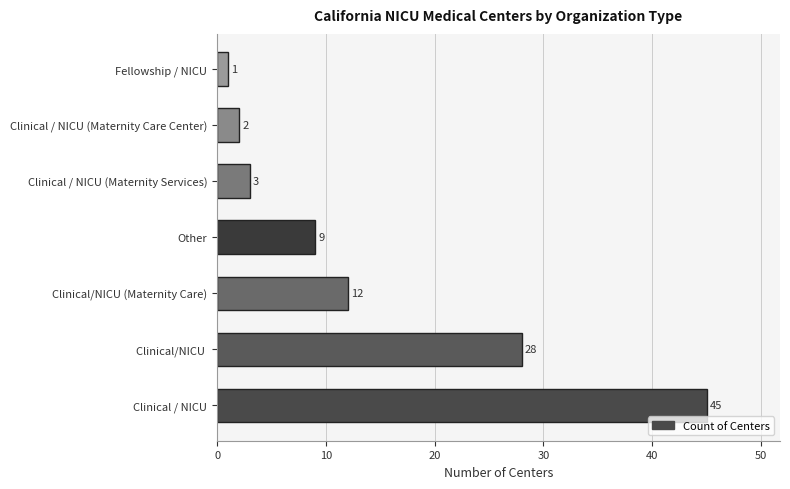

List the labels in order of value, largest first.

Clinical / NICU, Clinical/NICU , Clinical/NICU (Maternity Care), Other, Clinical / NICU (Maternity Services), Clinical / NICU (Maternity Care Center), Fellowship / NICU